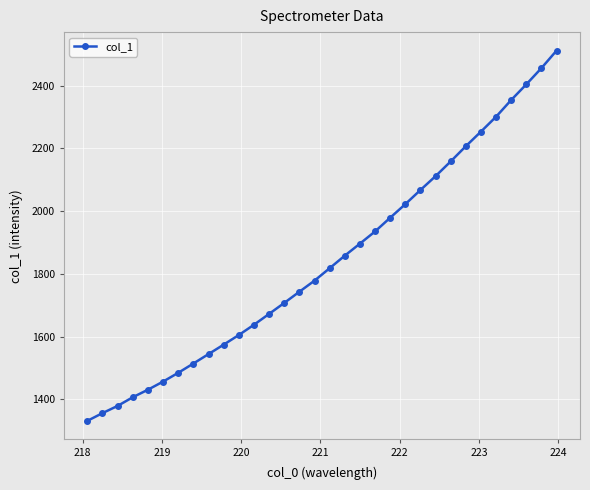

What is the sum of all values?

58960.6